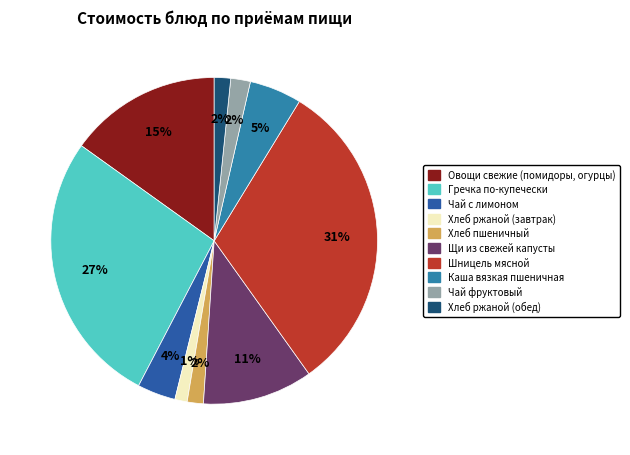

Between Шницель мясной and Каша вязкая пшеничная, which is larger?

Шницель мясной